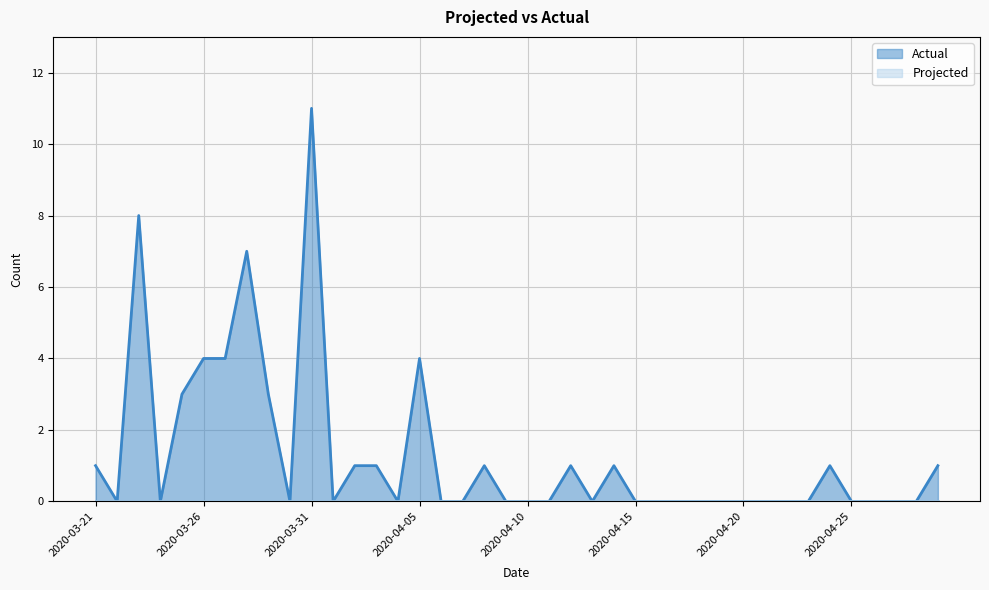

How many positive values are there?

16